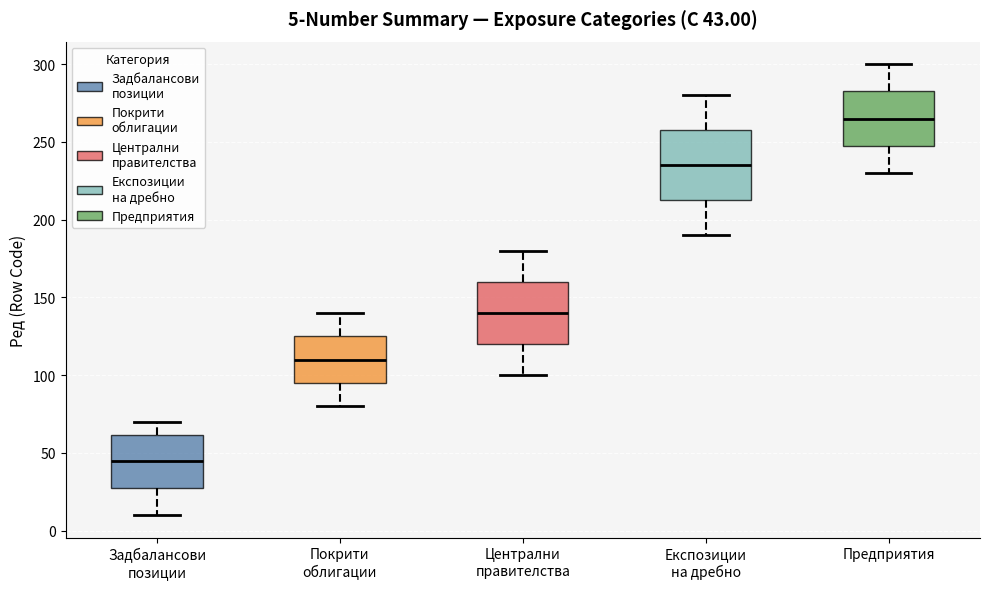

Comparing the boxes themselves (not the whiskers), which one is the tallest?

Експозиции на дребно